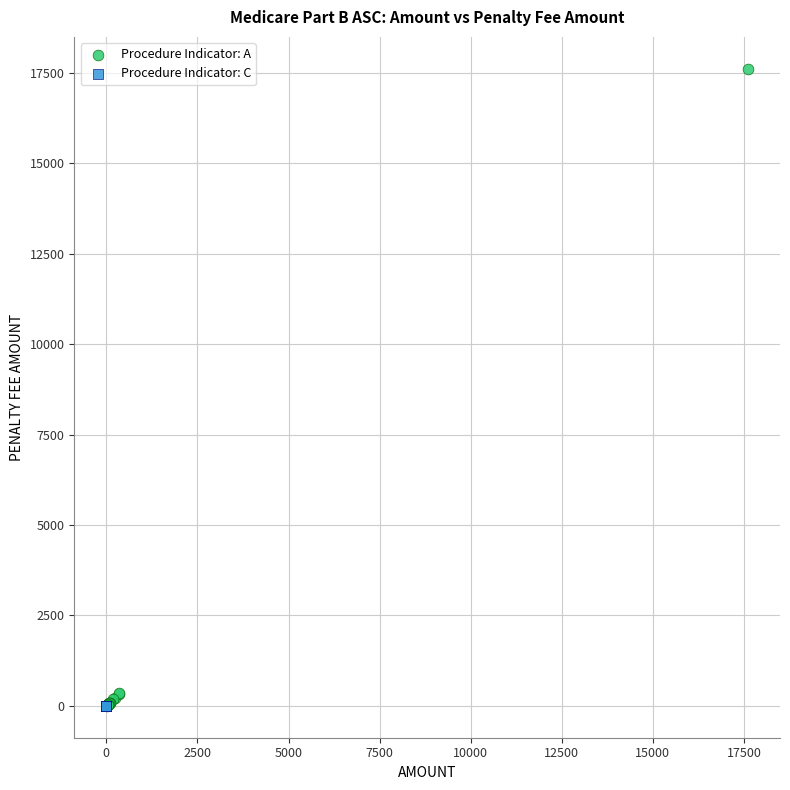

Which series reaches the maximum Y coordinate?

Procedure Indicator: A